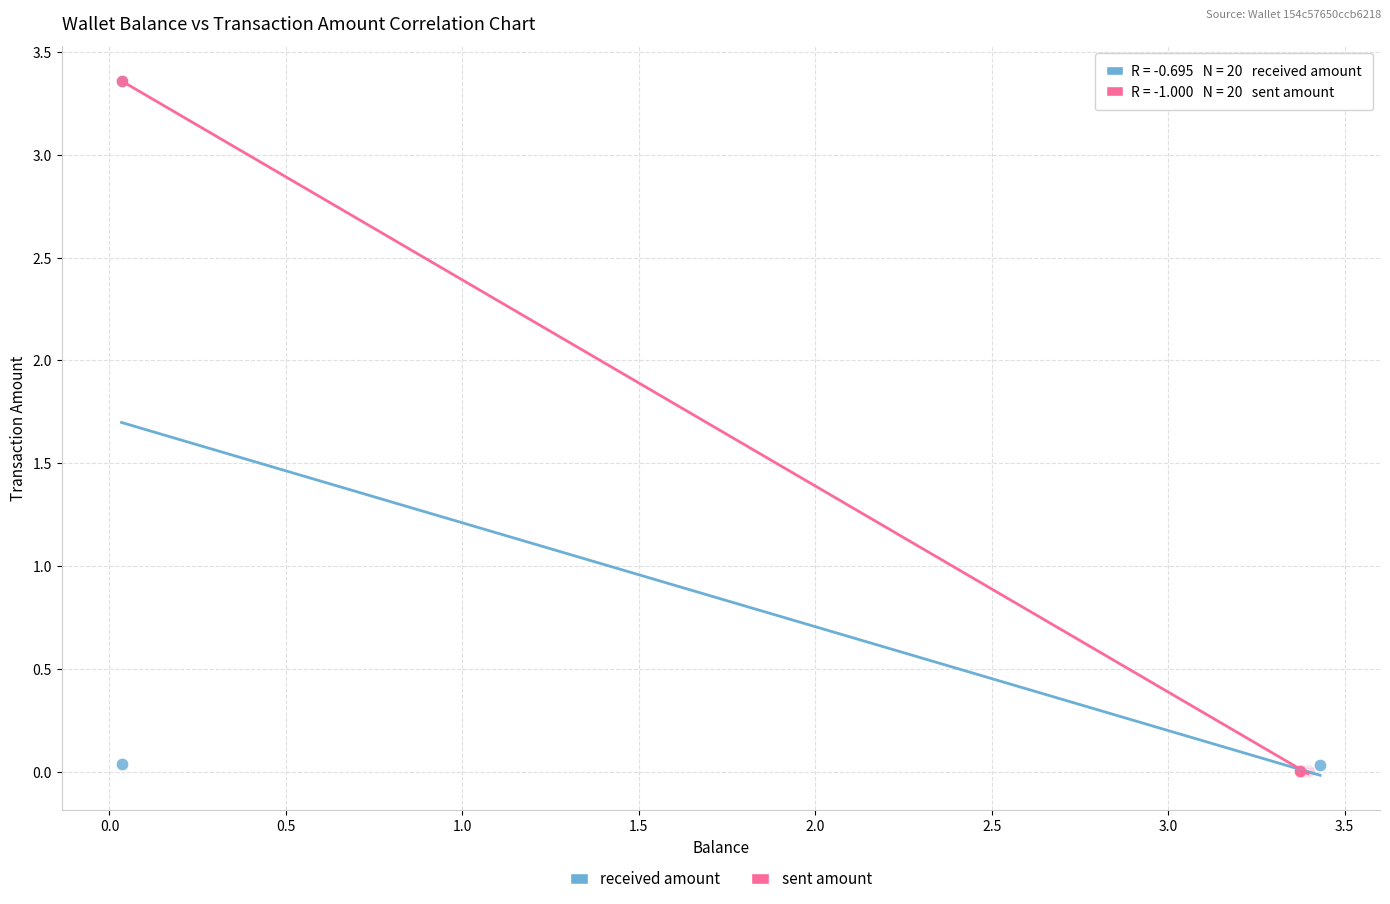

What are all the series names shown in the legend?

received amount, sent amount